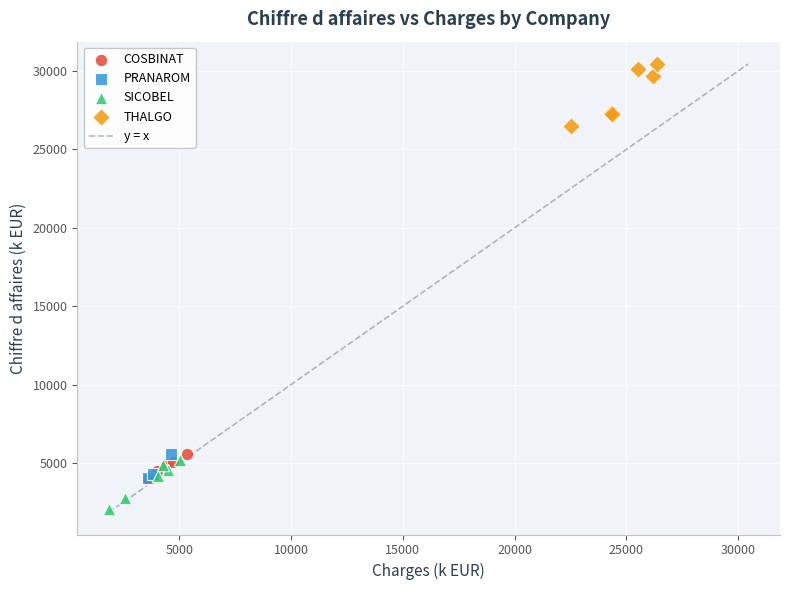

Which series reaches the maximum Y coordinate?

THALGO